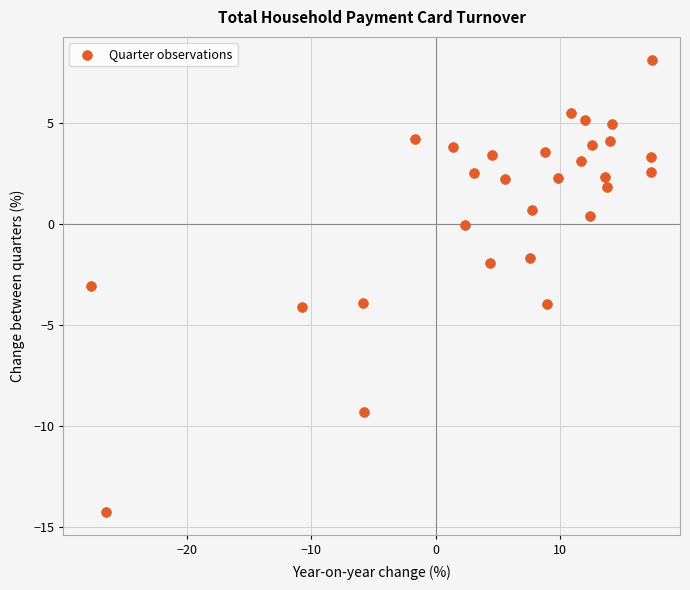

What is the range of X values (max minus min)?

45.1